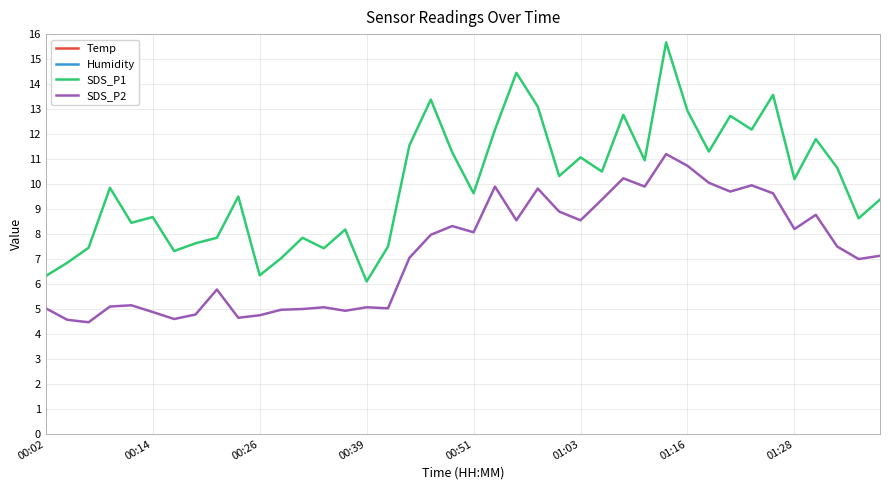

Is it true that SDS_P2 equals 1.2 at 00:02?

False